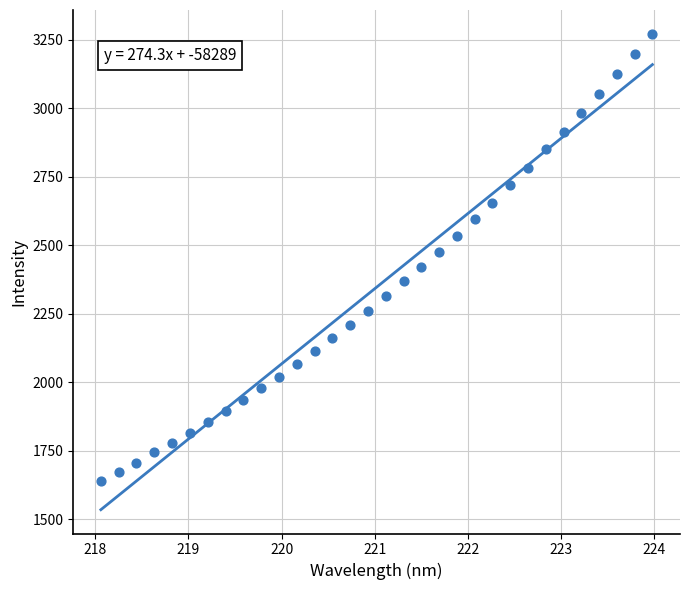

What is the range of Y values (max minus min)?

1630.3